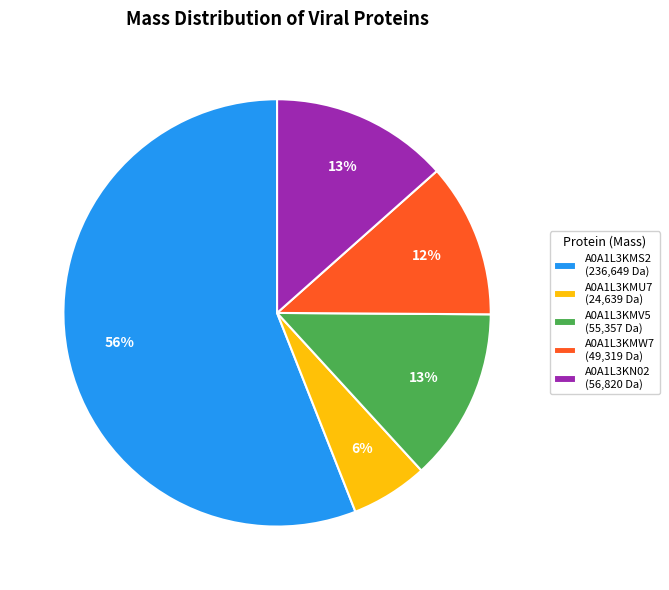

Count the number of slices in the pie.

5